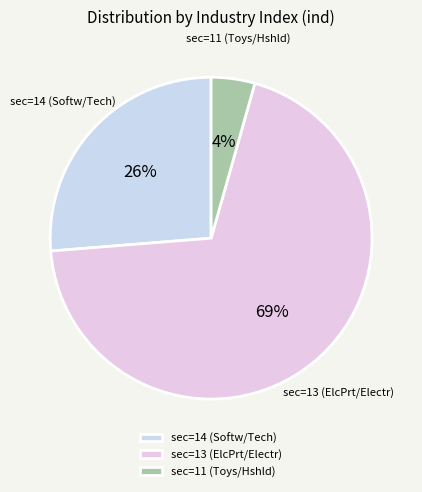

Does any single category account for the majority?

Yes